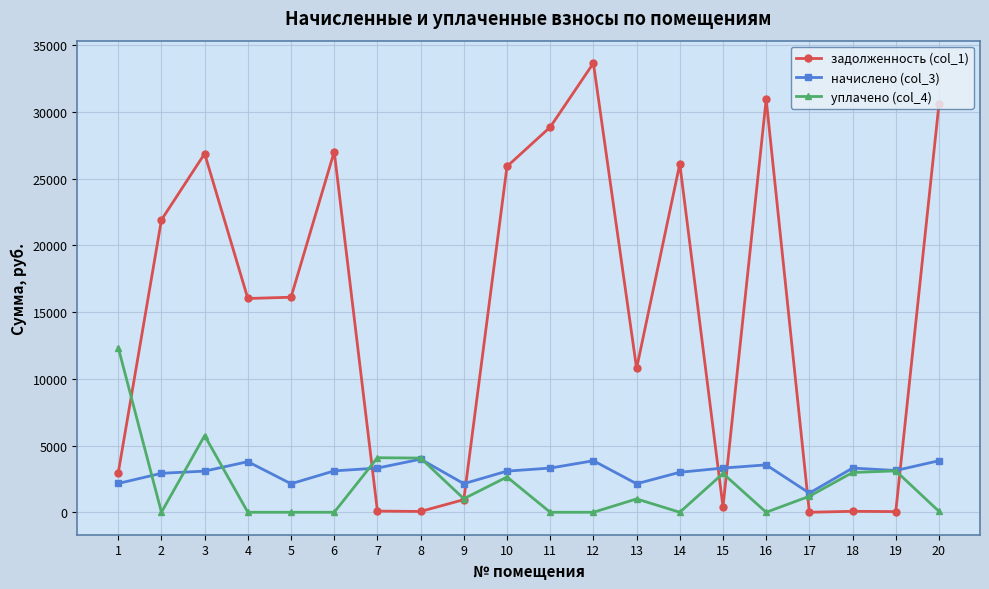

Rank the series by their maximum value, from lowest to highest.

начислено (col_3), уплачено (col_4), задолженность (col_1)